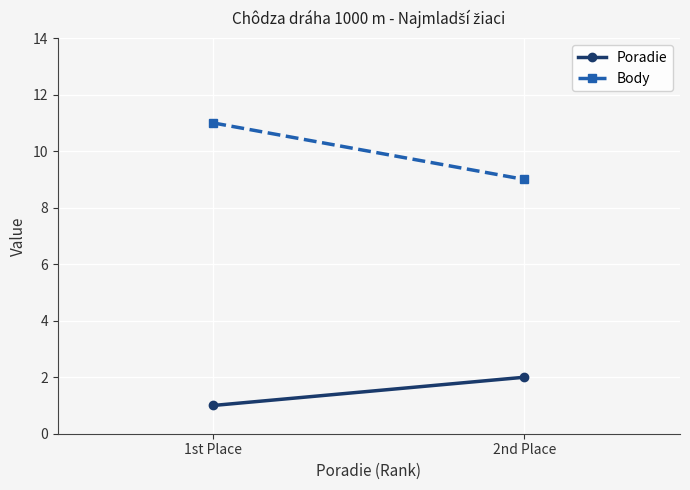

Reading left to right, extract all data points from this chart.

Poradie: 1st Place=1	2nd Place=2
Body: 1st Place=11	2nd Place=9